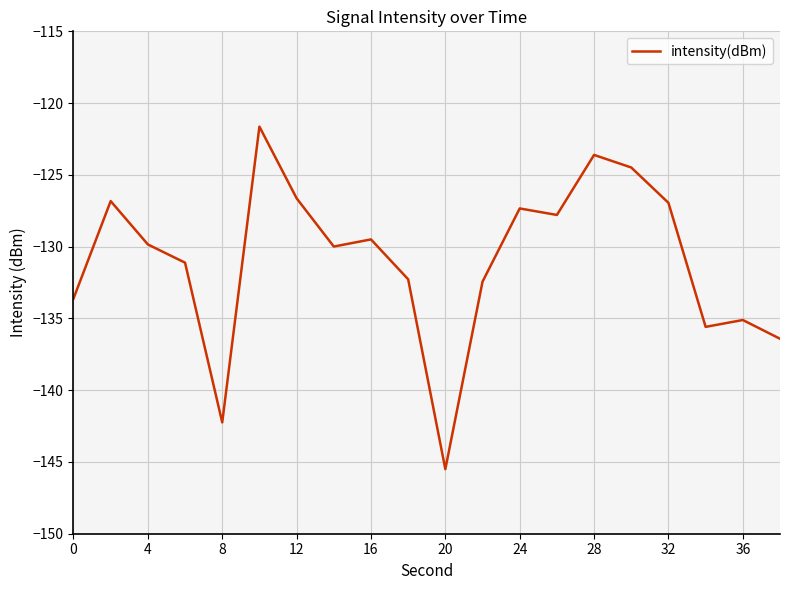

How many distinct data groups are displayed?

1